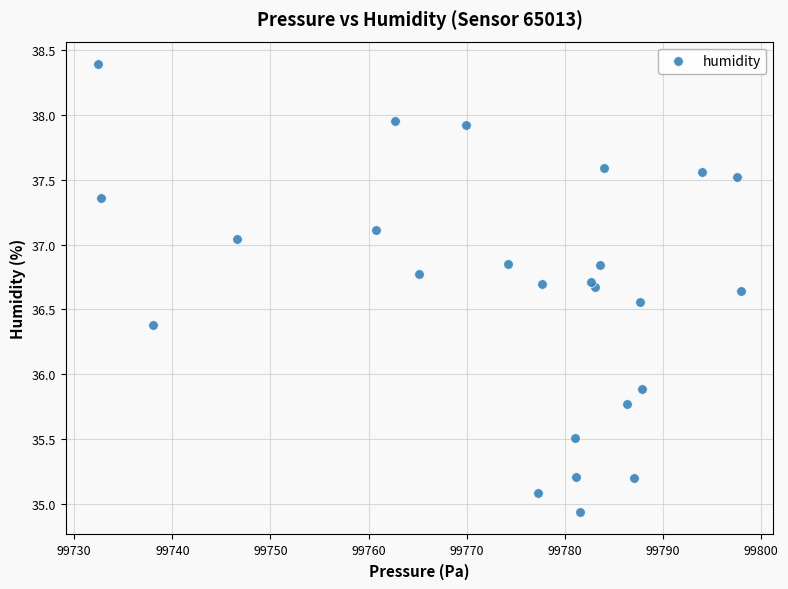

What Y value in the scatter plot is closest to 36?

35.9